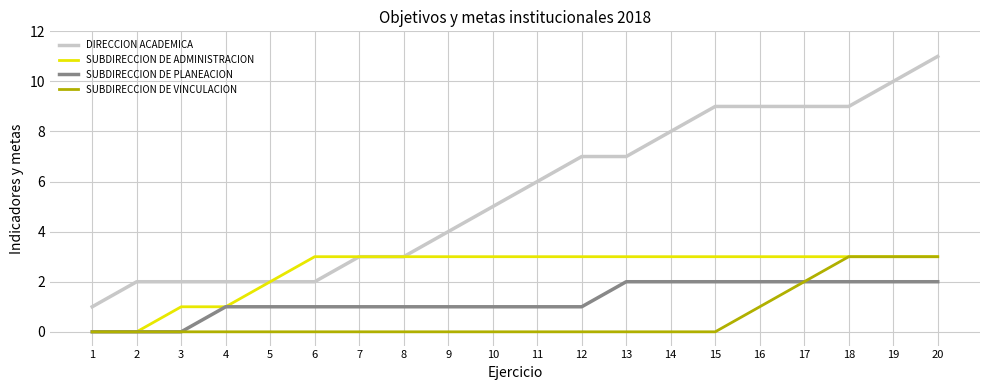

What is the total value across all series at 4?

4